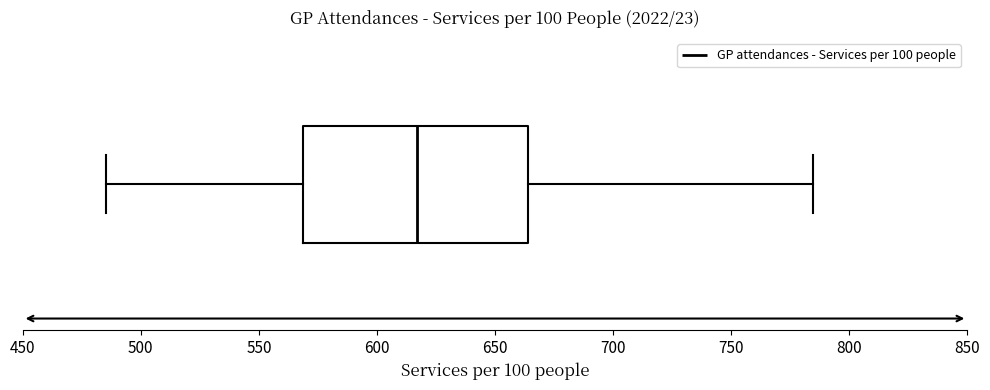

Read this box plot against the x-axis: the position of the median line, the range covered by the box, and the ends of both whiskers. The values are not printed on the chart, so give them approximately, as read against the axis.

median 615, box 570 to 665, whiskers 485 to 785